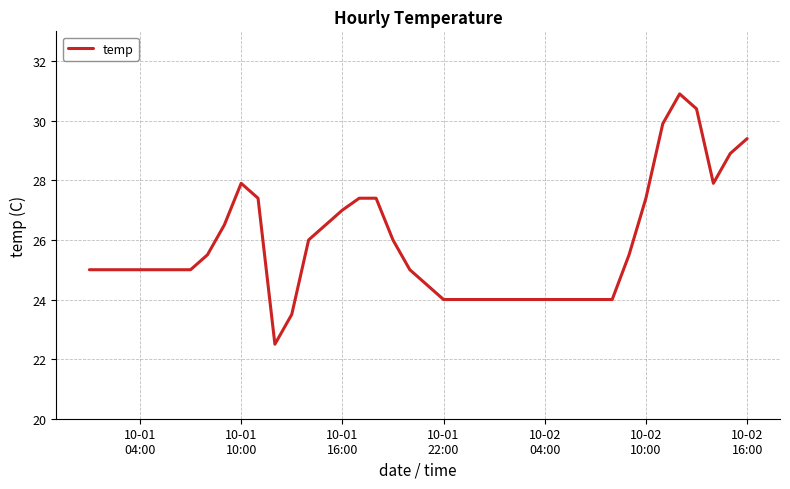

What is the difference between the maximum and minimum values?

8.4